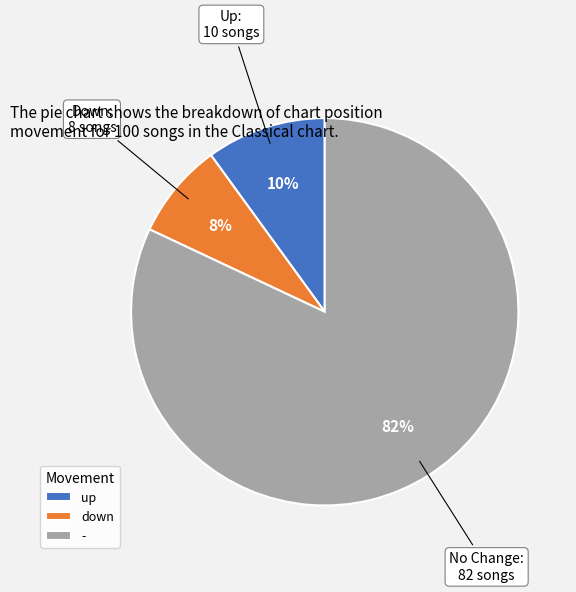

What percentage is the - slice, to the nearest percent?

82%